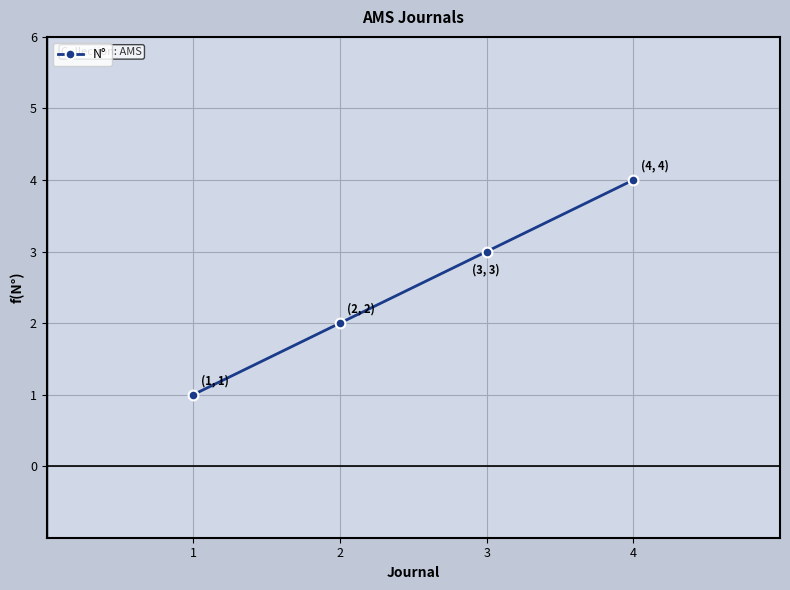

Is it true that the value at 4 is 2?

False